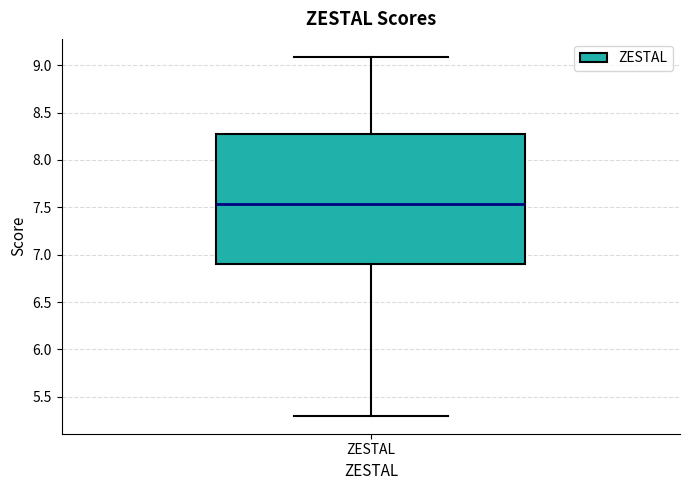

Transcribe this box plot: give where the median line is, the range the box spans, and where the two whiskers end, as read against the y-axis. The values are not printed on the chart, so give them approximately, as read against the axis.

median 7.55, box 6.90 to 8.25, whiskers 5.30 to 9.10